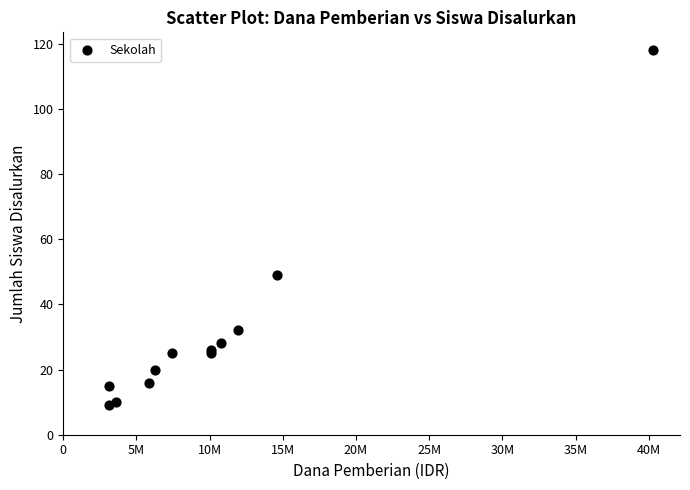

What Y value in the scatter plot is closest to 63?

49